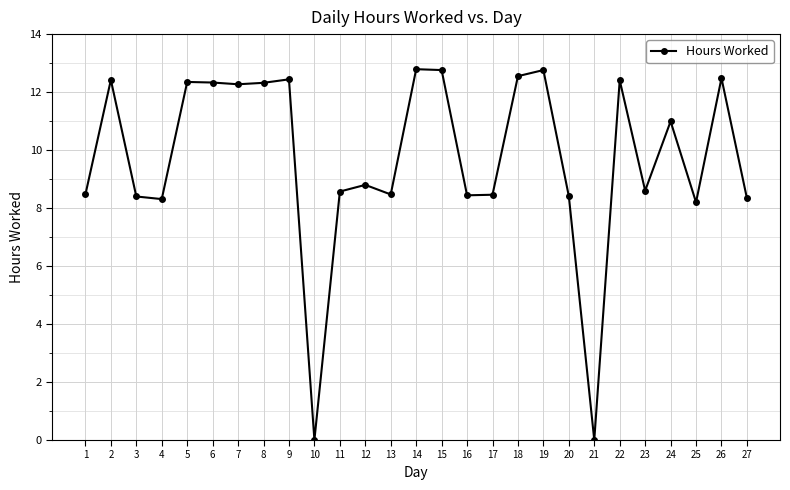

Is it true that the value at 2 is 5.3?

False